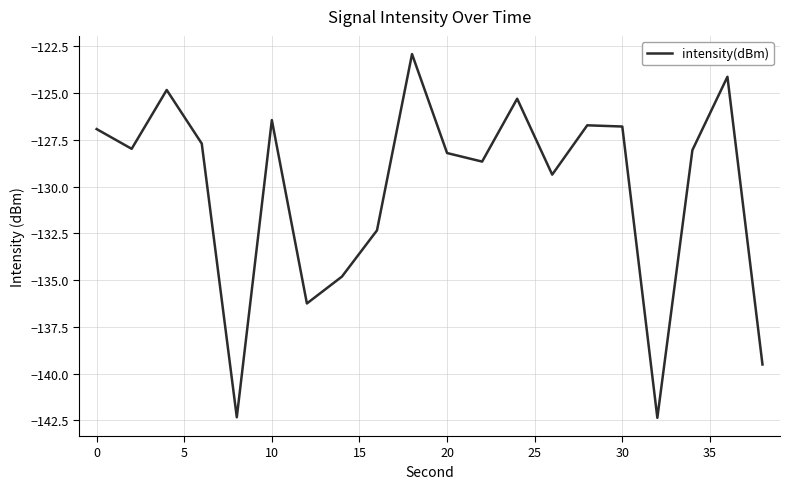

What is the difference between the maximum and minimum values?

19.5